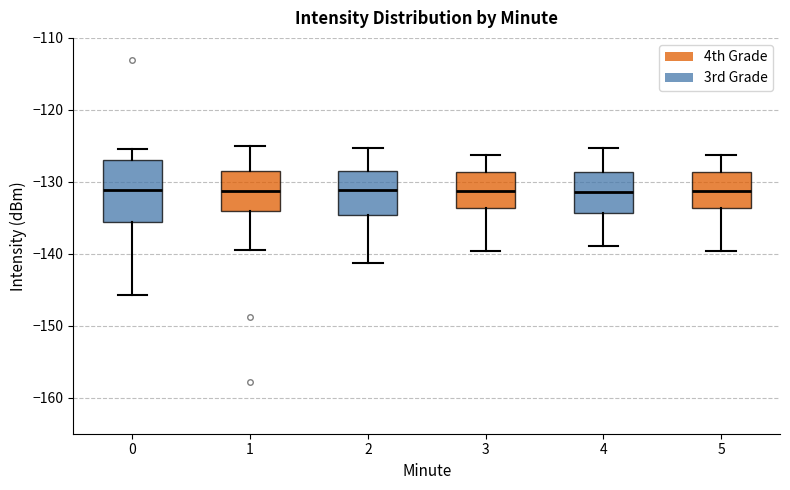

Comparing the boxes themselves (not the whiskers), which one is the tallest?

0